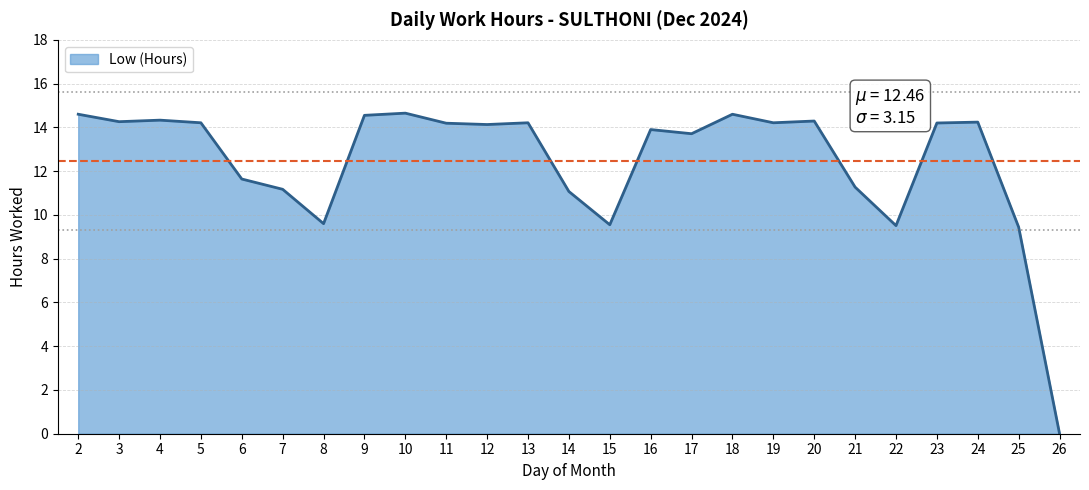

Does the chart have visible grid lines?

Yes